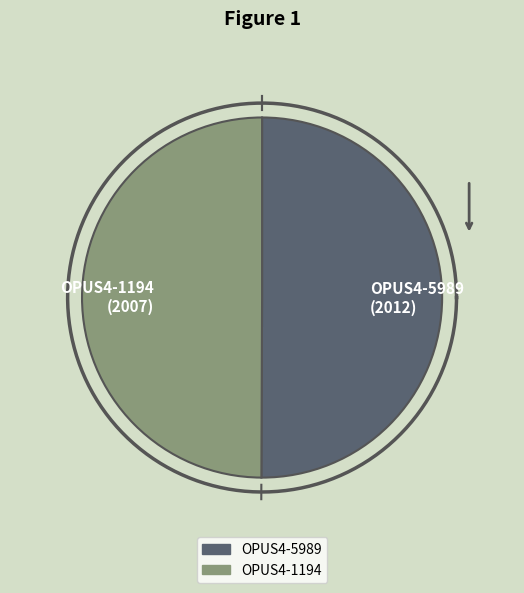

Is it true that OPUS4-5989 is 50% of the pie?

True